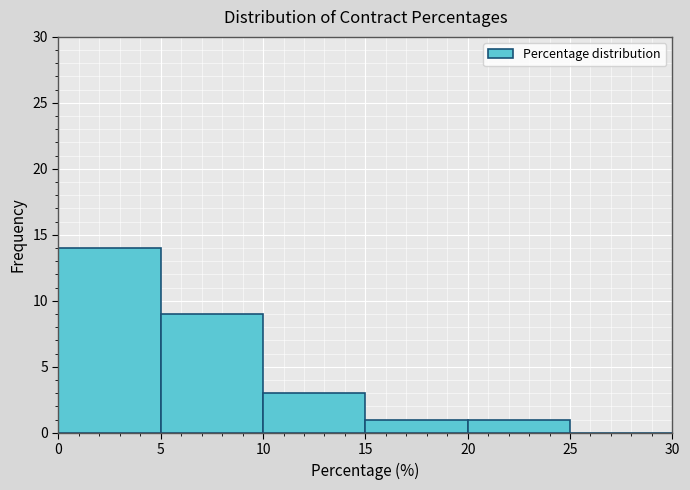

Reading left to right, transcribe this chart: for each bar, give the range it covers on the x-axis and its height. The values are not printed on the chart, so give them approximately, as read against the axis.

0 to 5: 14
5 to 10: 9
10 to 15: 3
15 to 20: 1
20 to 25: 1
25 to 30: 0